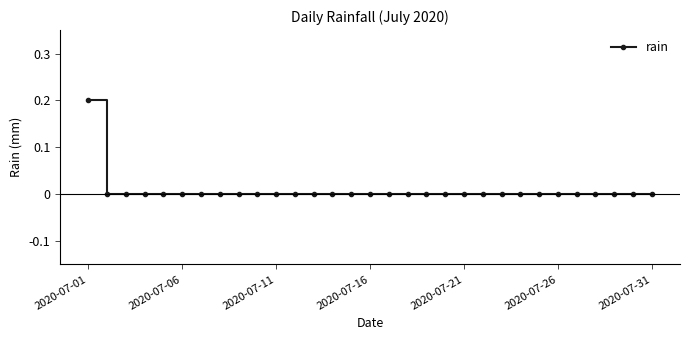

How many lines are shown in the chart?

1